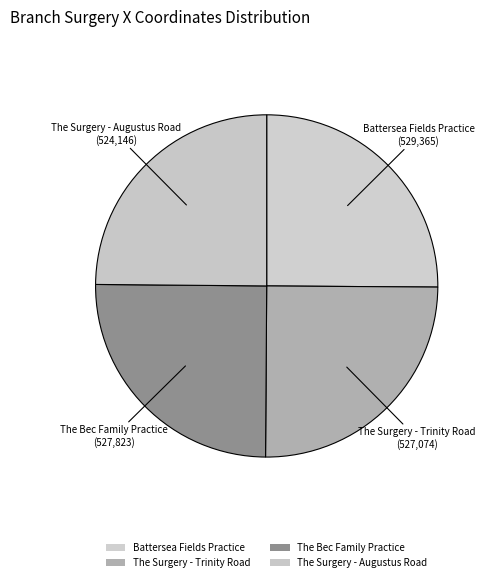

Rank the categories by value from highest to lowest.

Battersea Fields Practice, The Bec Family Practice, The Surgery - Trinity Road, The Surgery - Augustus Road